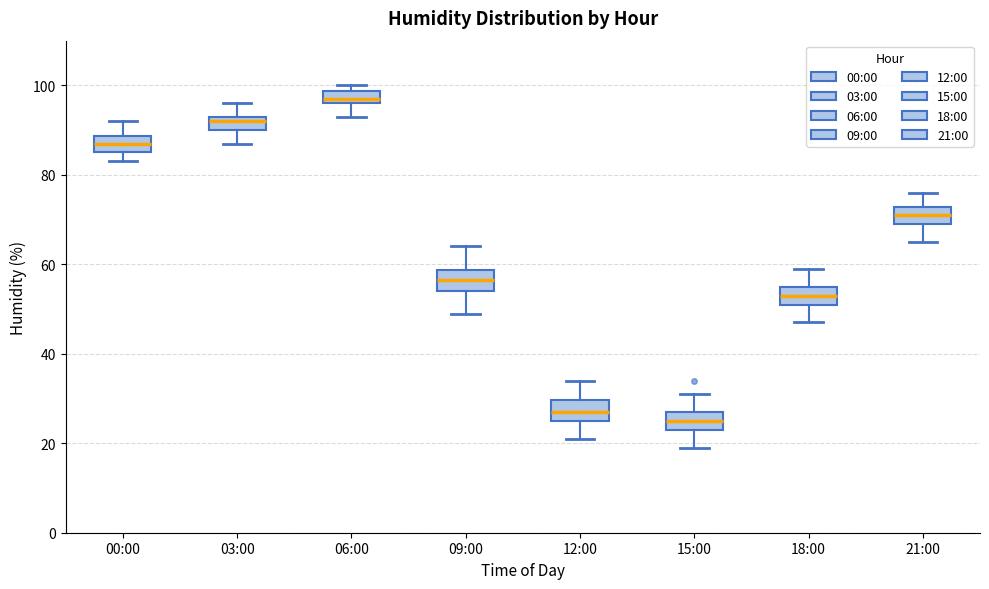

Where does the lower whisker of the box for 12:00 end on the y-axis? The values are not printed on the chart, so give them approximately, as read against the axis.

22